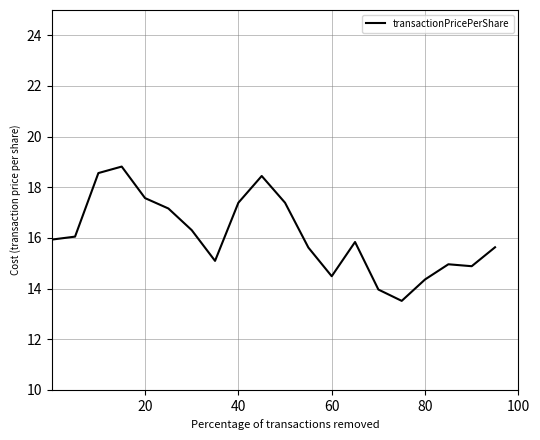

What is the minimum value shown in the chart?

13.5